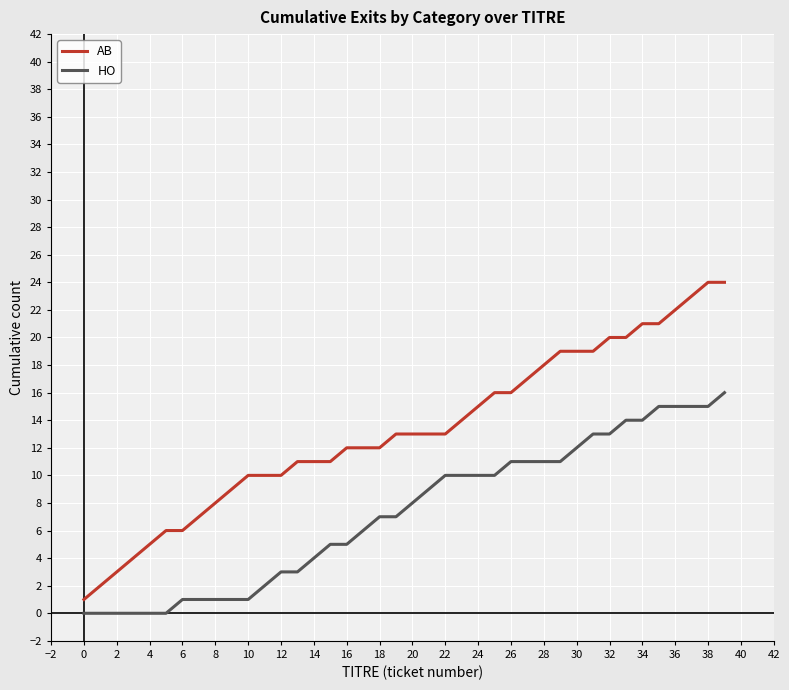

True or false: HO and AB cross at least once.

False